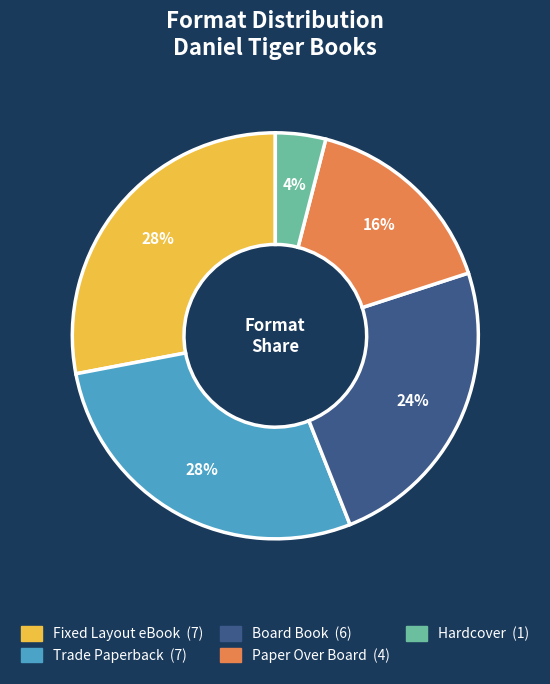

Which slice is the smallest?

Hardcover